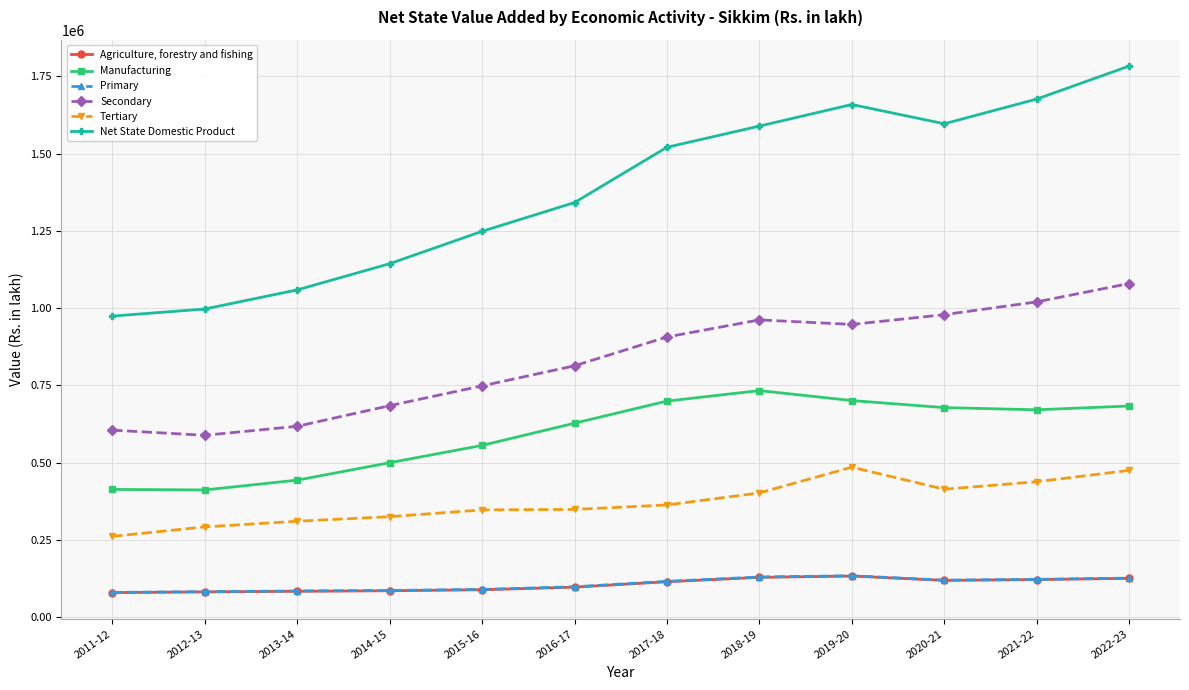

What is the greatest value displayed?

1783173.2